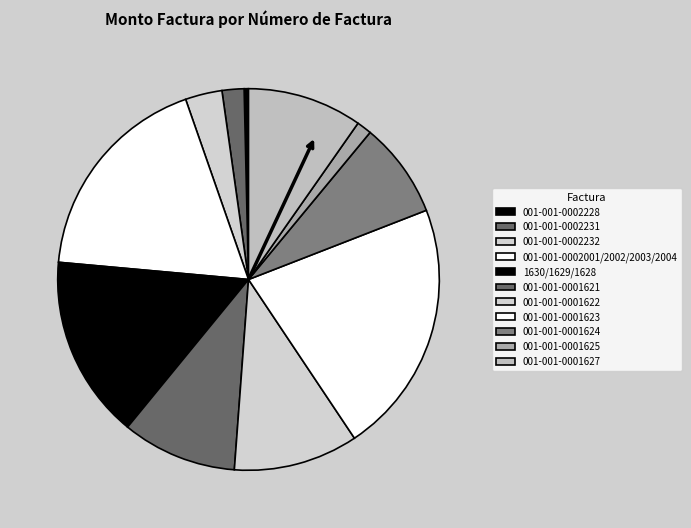

To the nearest percent, what percentage of the pie is 001-001-0002232?

3%